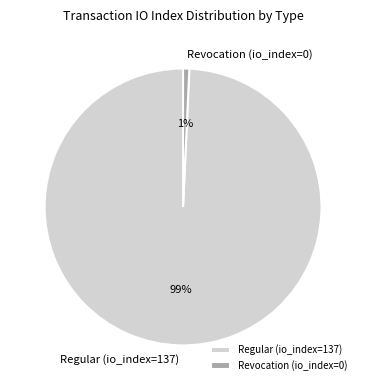

Is the sum of Regular (io_index=137) and Revocation (io_index=0) greater than half?

Yes